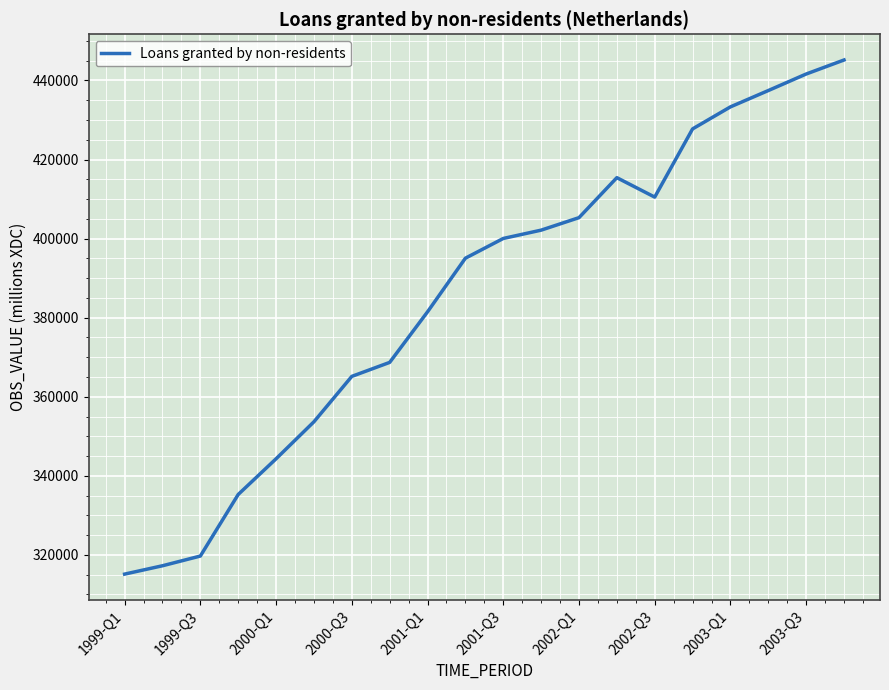

What is the difference between the maximum and minimum values?

130026